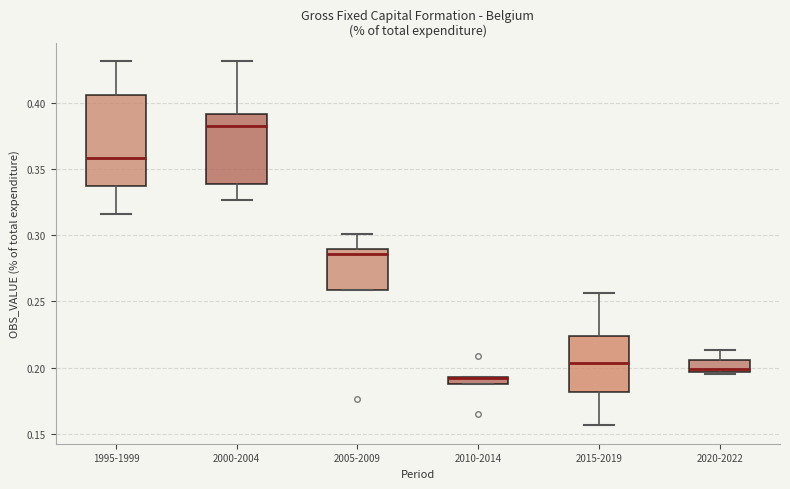

Where is the upper edge of the box for 2005-2009 on the y-axis? The values are not printed on the chart, so give them approximately, as read against the axis.

0.290